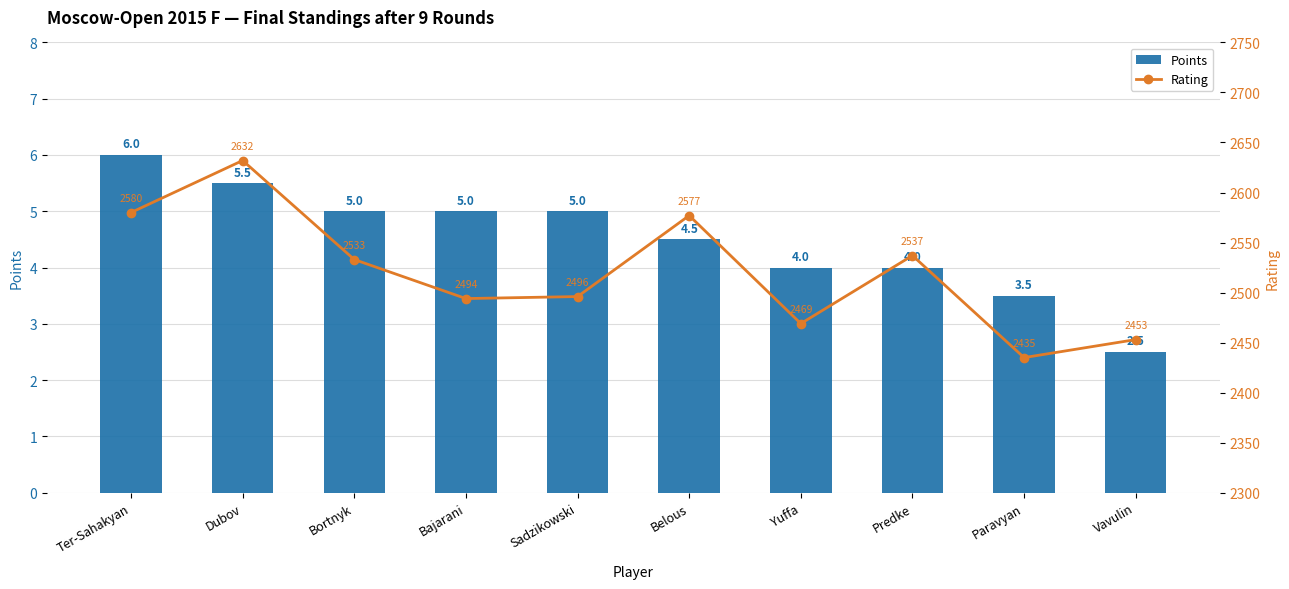

How many categories are shown in the chart?

10